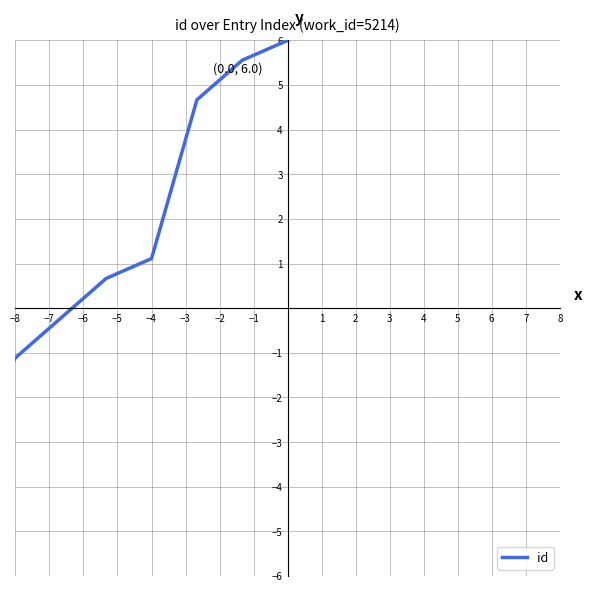

What is the smallest value displayed?

-6.0